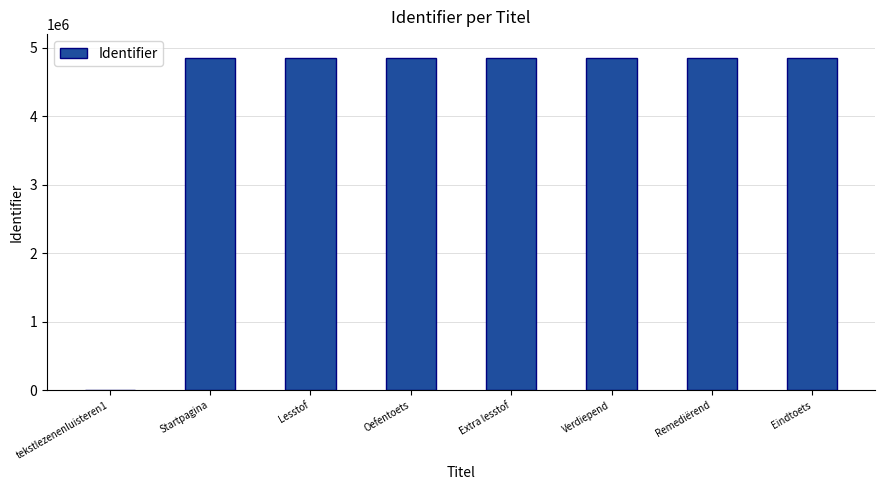

Between tekstlezenenluisteren1 and Lesstof, which is larger?

Lesstof